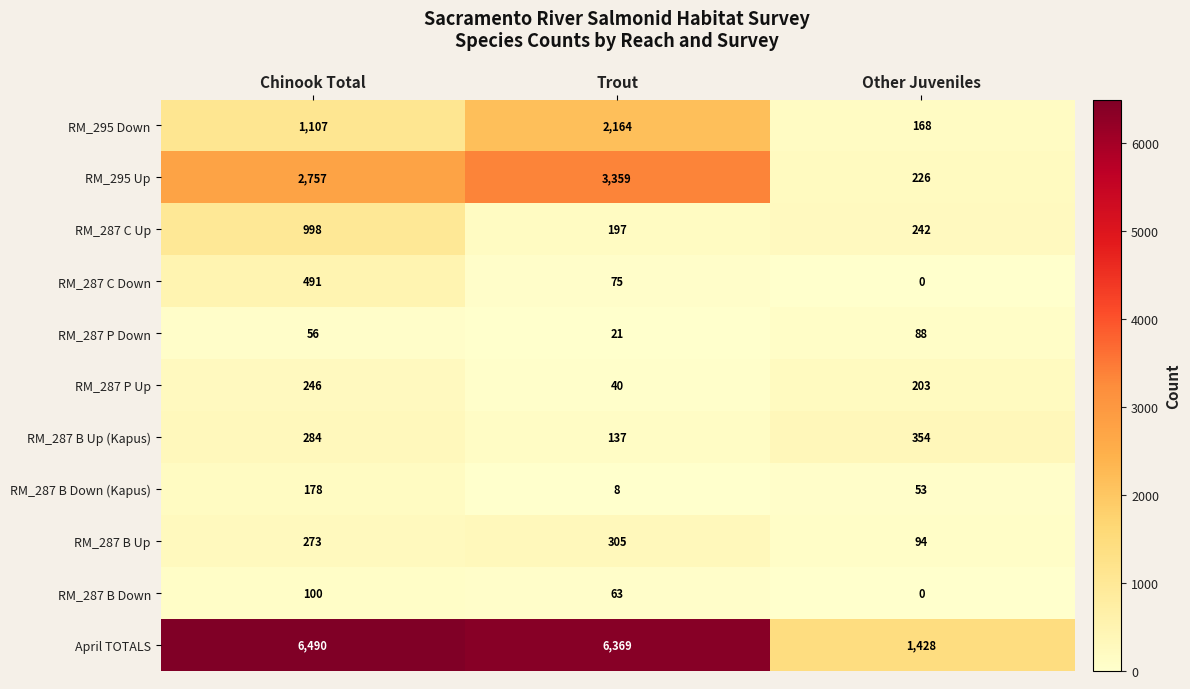

The value of RM_287 C Down at Trout is 75. True or false?

True